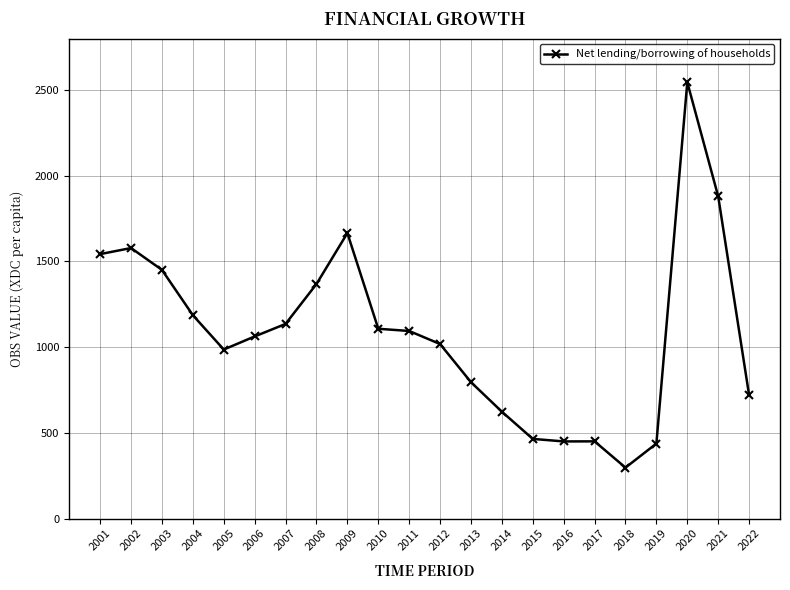

True or false: there are more than 2 points higher than both neighbors.

True